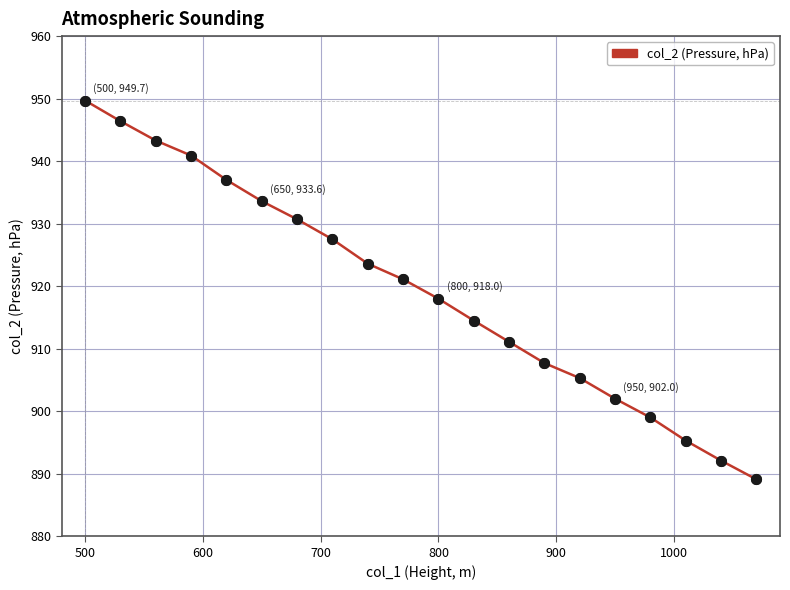

What is the greatest value displayed?

949.7